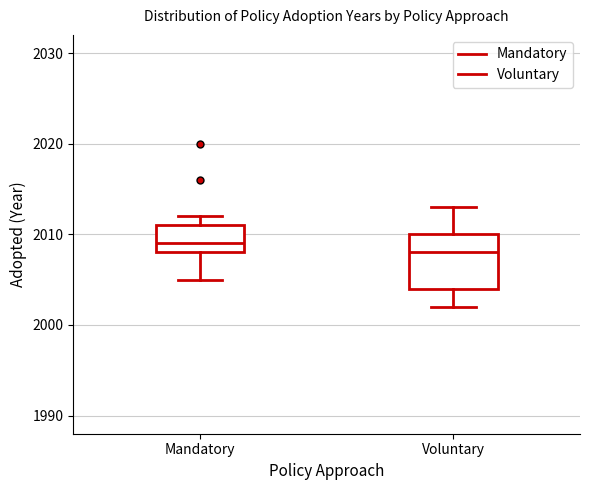

Which box has the highest median line?

Mandatory